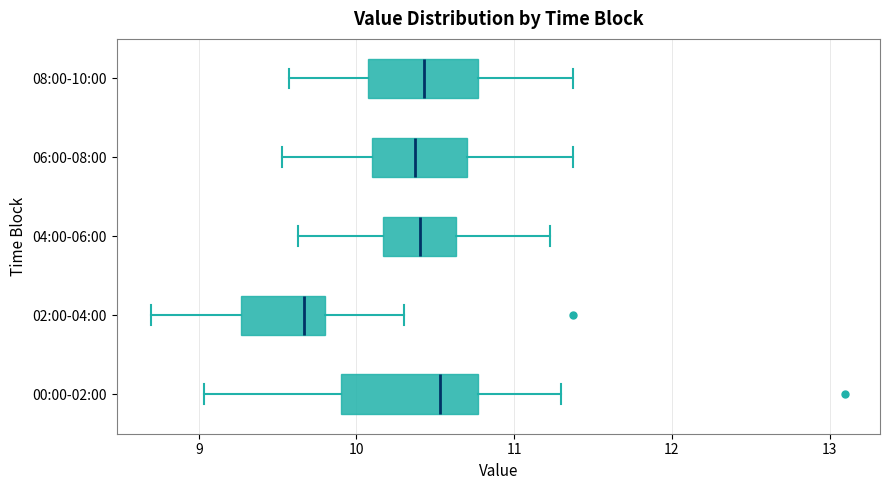

Reading bottom to top, read every box against the x-axis: the position of its median line, the range the box covers, and the ends of its whiskers. The values are not printed on the chart, so give them approximately, as read against the axis.

00:00-02:00: median 10.5, box 9.9 to 10.8, whiskers 9.0 to 11.3
02:00-04:00: median 9.7, box 9.3 to 9.8, whiskers 8.7 to 10.3
04:00-06:00: median 10.4, box 10.2 to 10.6, whiskers 9.6 to 11.2
06:00-08:00: median 10.4, box 10.1 to 10.7, whiskers 9.5 to 11.4
08:00-10:00: median 10.4, box 10.1 to 10.8, whiskers 9.6 to 11.4